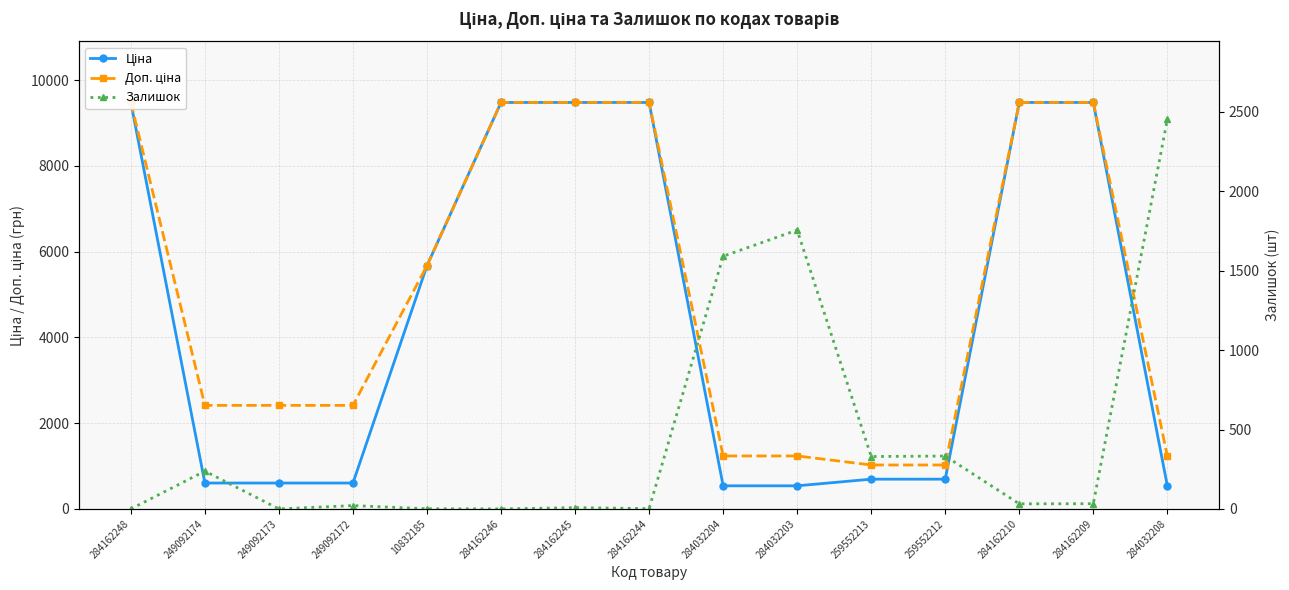

At which label does Ціна reach its minimum?

284032204